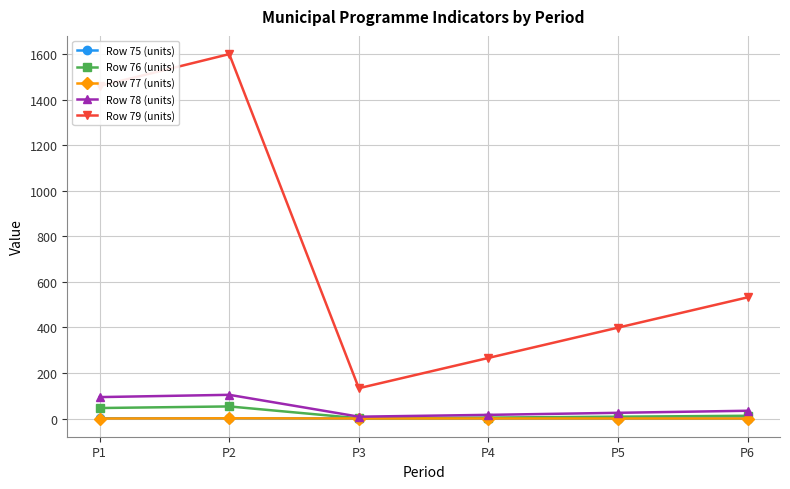

Count the number of data series in this chart.

5